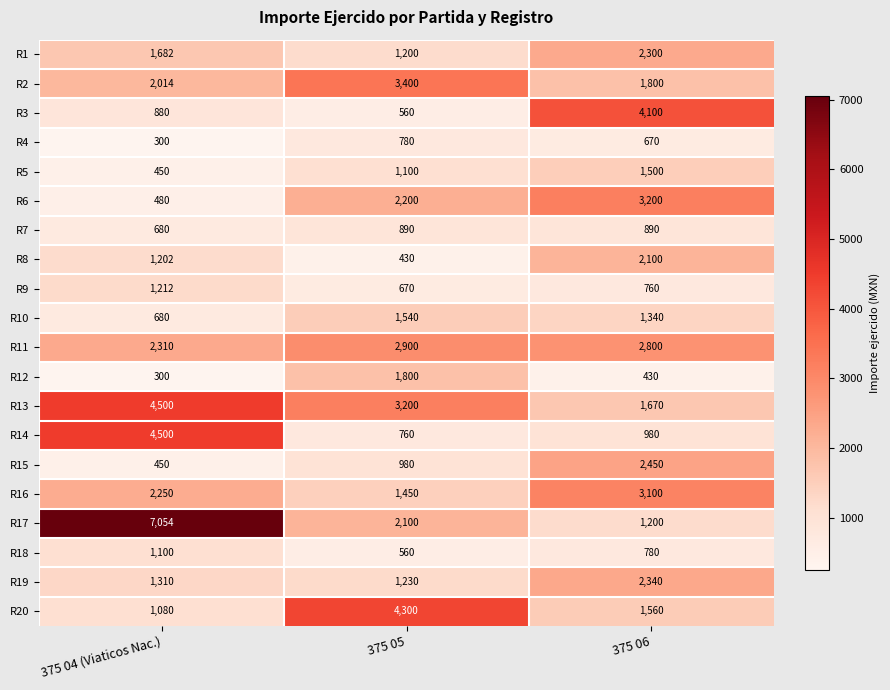

Which series changed the most between 375 05 and 375 06?

R3